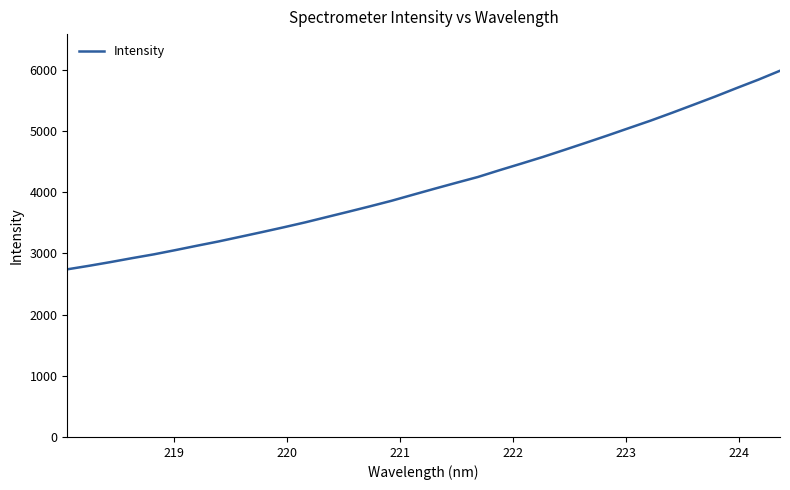

What is the sum of all values?

140452.9